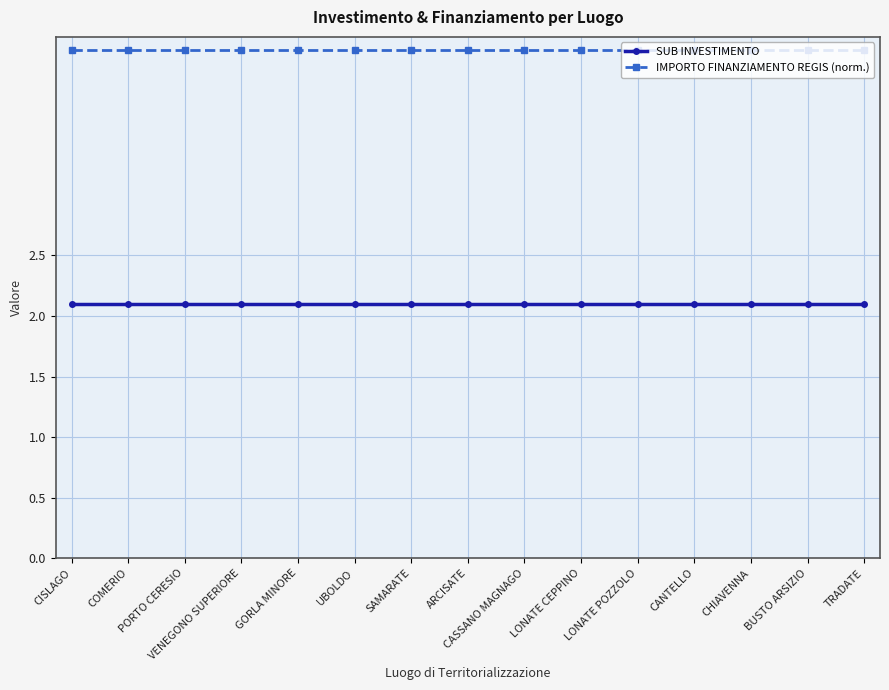

What is the greatest value displayed?

4.2